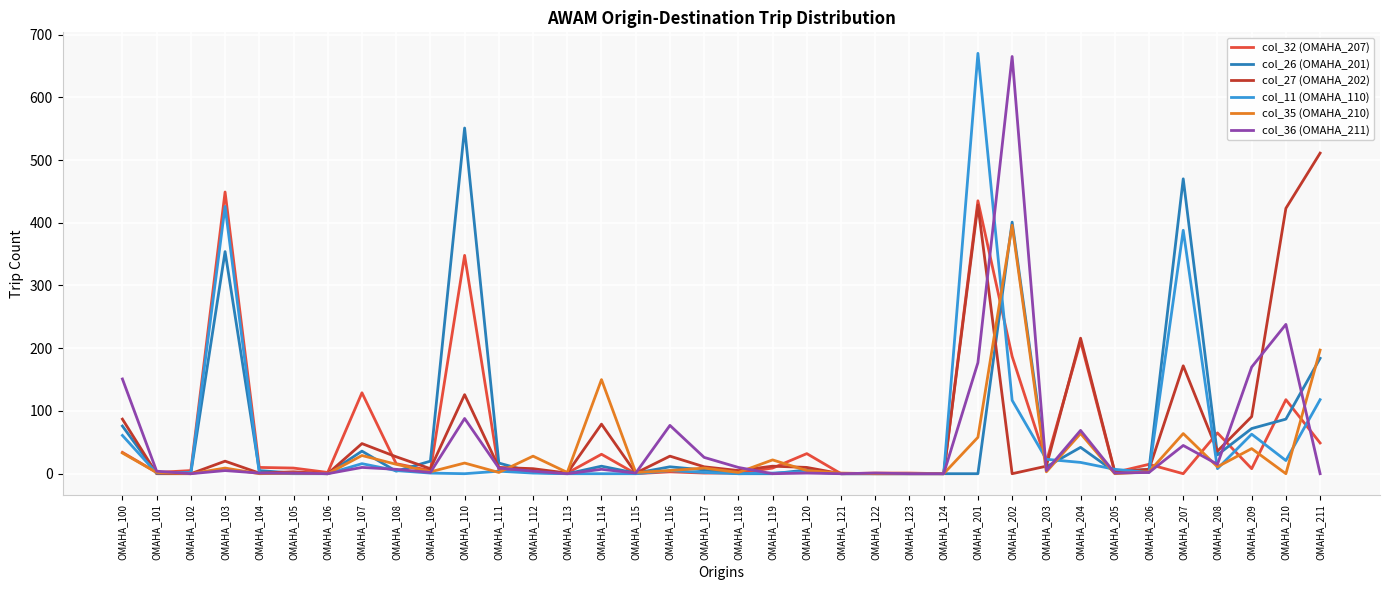

Is the value of col_32 (OMAHA_207) at OMAHA_206 greater than the value of col_11 (OMAHA_110) at OMAHA_115?

Yes